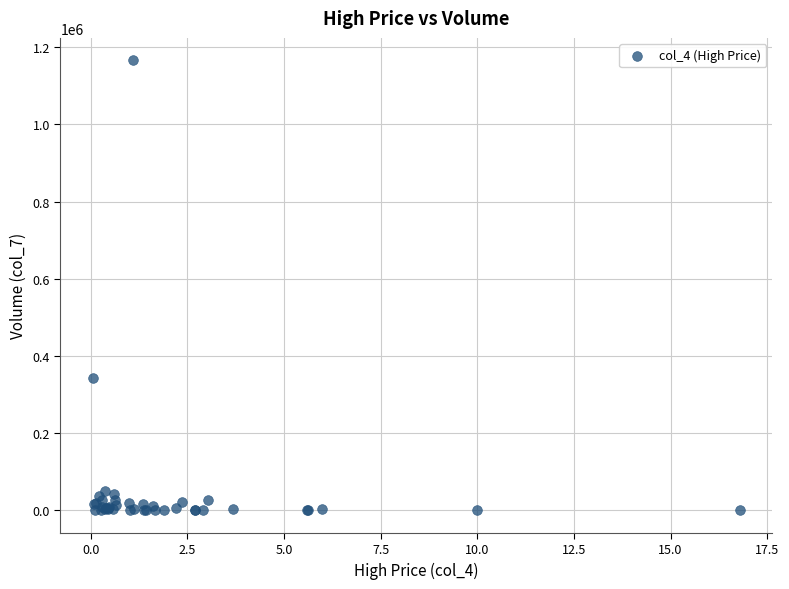

What Y value in the scatter plot is closest to 583020?

343059